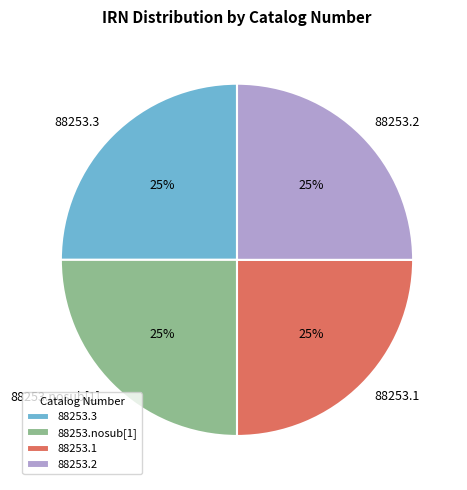

Does 88253.1 account for over 50% of the chart?

No